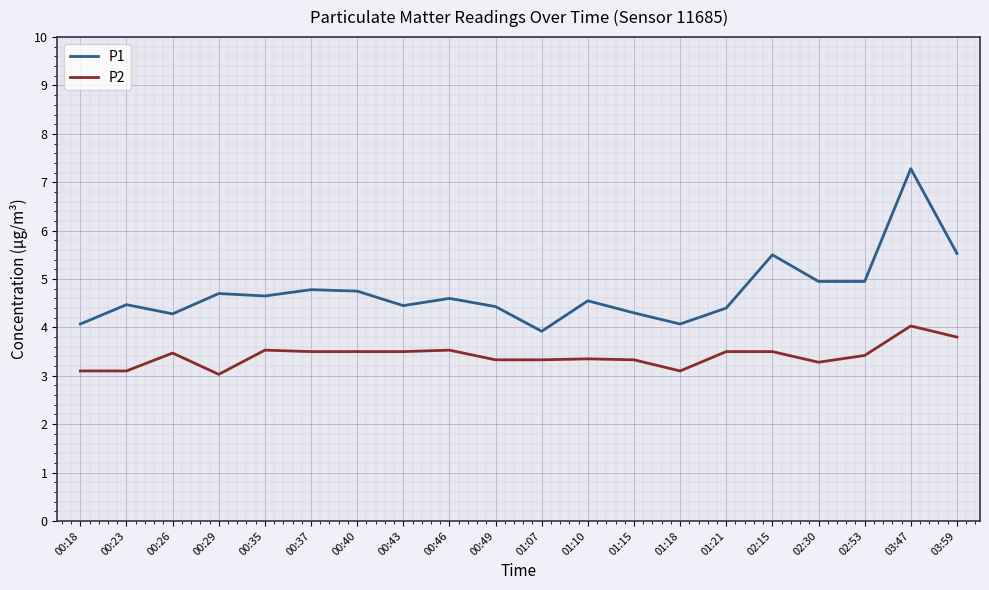

Rank the series by their average value, from lowest to highest.

P2, P1